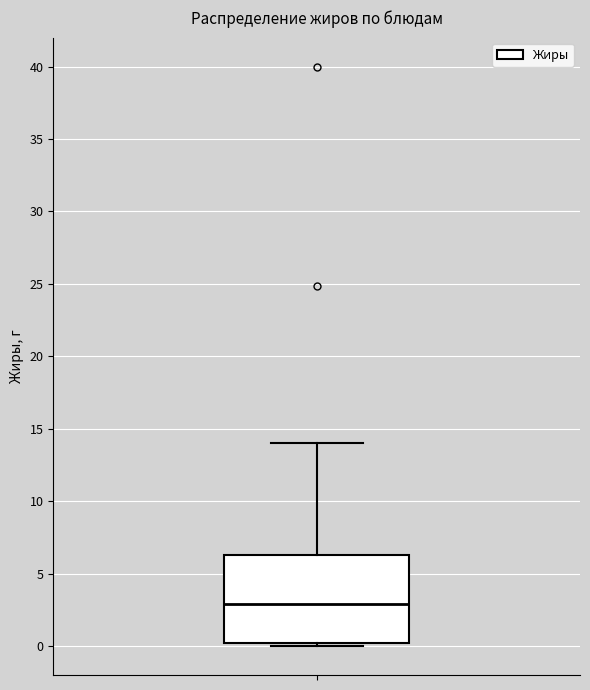

Transcribe this box plot: give where the median line is, the range the box spans, and where the two whiskers end, as read against the y-axis. The values are not printed on the chart, so give them approximately, as read against the axis.

median 3.0, box 0.5 to 6.5, whiskers 0.0 to 14.0